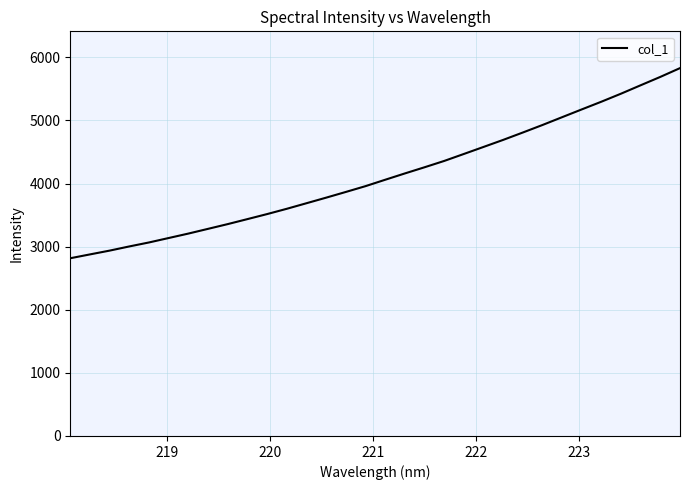

What is the greatest value displayed?

5829.9